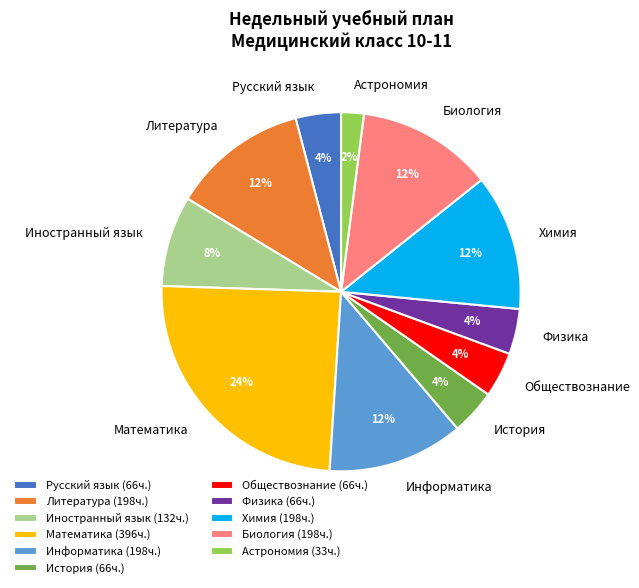

Do Математика and Русский язык together represent more than half of the pie?

No